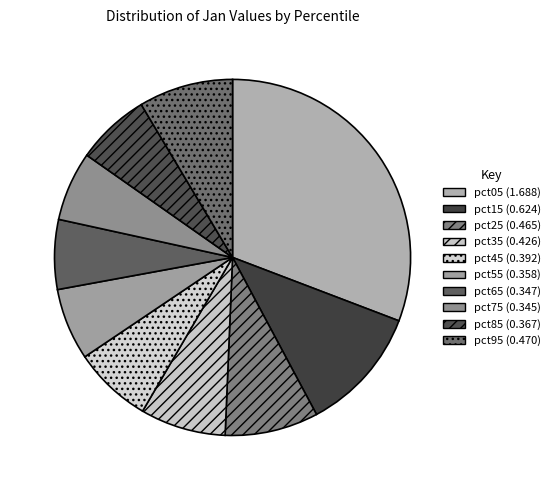

What percentage is the pct95 slice, to the nearest percent?

9%